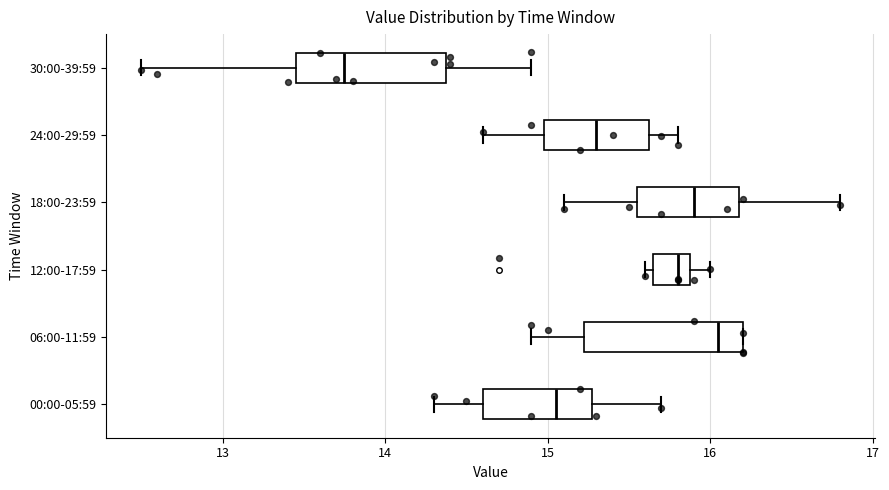

Reading bottom to top, transcribe this box plot: for each box, give where its median line is, the range the box spans, and where its two whiskers end, as read against the x-axis. The values are not printed on the chart, so give them approximately, as read against the axis.

00:00-05:59: median 15.1, box 14.6 to 15.3, whiskers 14.3 to 15.7
06:00-11:59: median 16.1, box 15.2 to 16.2, whiskers 14.9 to 16.2
12:00-17:59: median 15.8, box 15.7 to 15.9, whiskers 15.6 to 16.0
18:00-23:59: median 15.9, box 15.6 to 16.2, whiskers 15.1 to 16.8
24:00-29:59: median 15.3, box 15.0 to 15.6, whiskers 14.6 to 15.8
30:00-39:59: median 13.8, box 13.5 to 14.4, whiskers 12.5 to 14.9